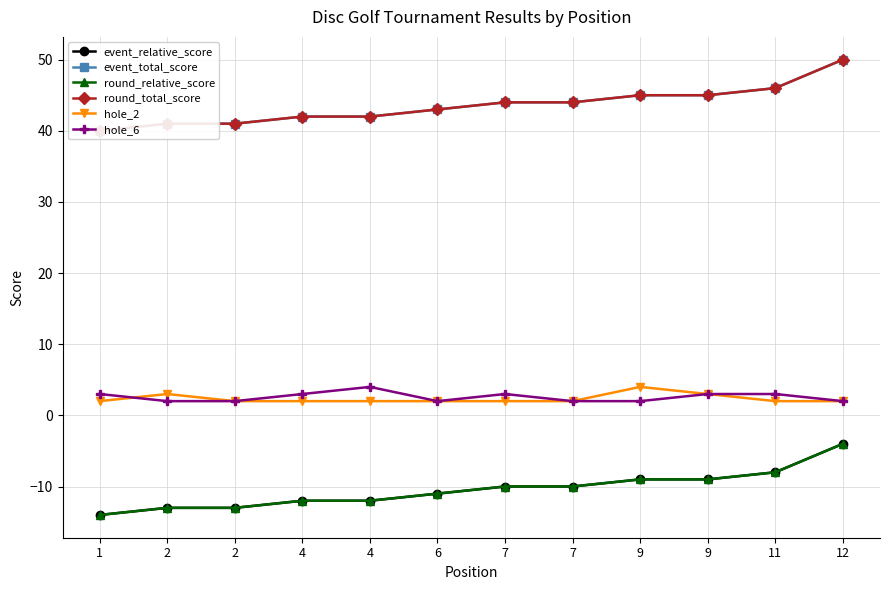

At which category is the sum across all series the highest?

12